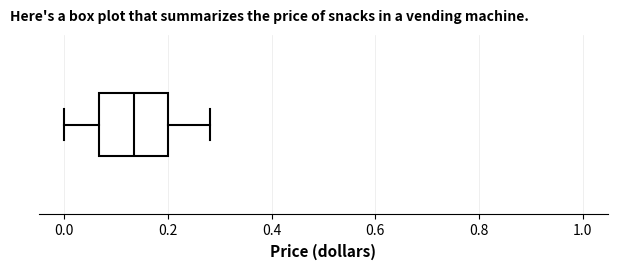

Read this box plot against the x-axis: the position of the median line, the range covered by the box, and the ends of both whiskers. The values are not printed on the chart, so give them approximately, as read against the axis.

median 0.14, box 0.06 to 0.20, whiskers 0.00 to 0.28